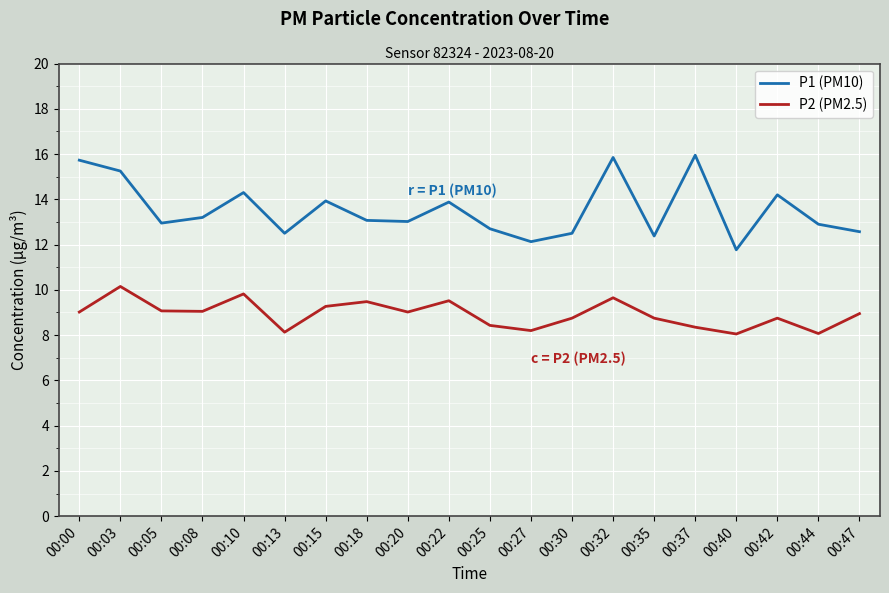

Is the value of P2 (PM2.5) at 00:00 greater than the value of P1 (PM10) at 00:47?

No